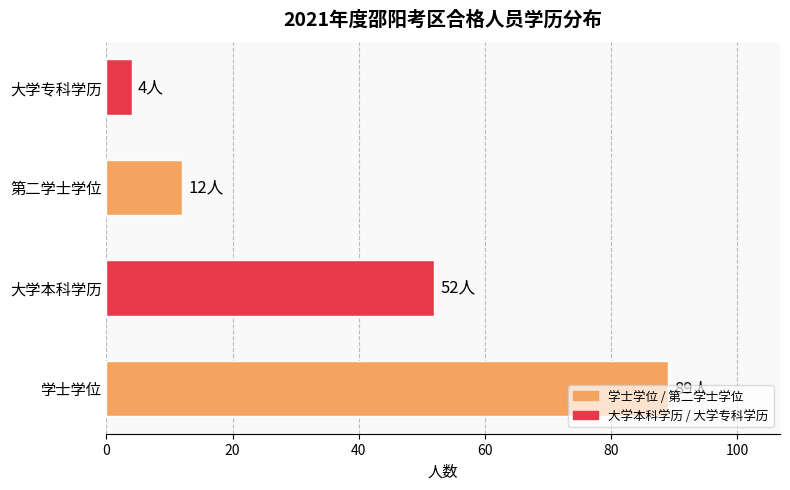

Between 大学专科学历 and 大学本科学历, which is larger?

大学本科学历